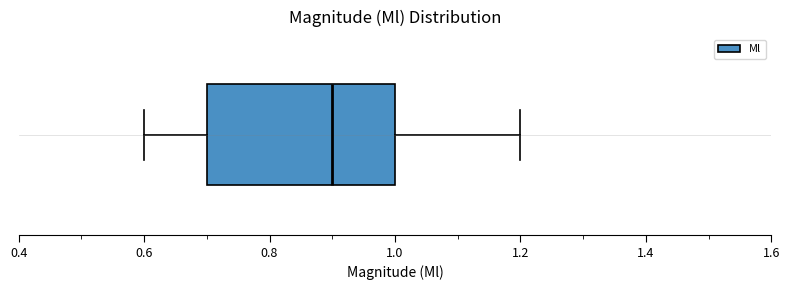

Transcribe this box plot: give where the median line is, the range the box spans, and where the two whiskers end, as read against the x-axis. The values are not printed on the chart, so give them approximately, as read against the axis.

median 0.9, box 0.7 to 1.0, whiskers 0.6 to 1.2